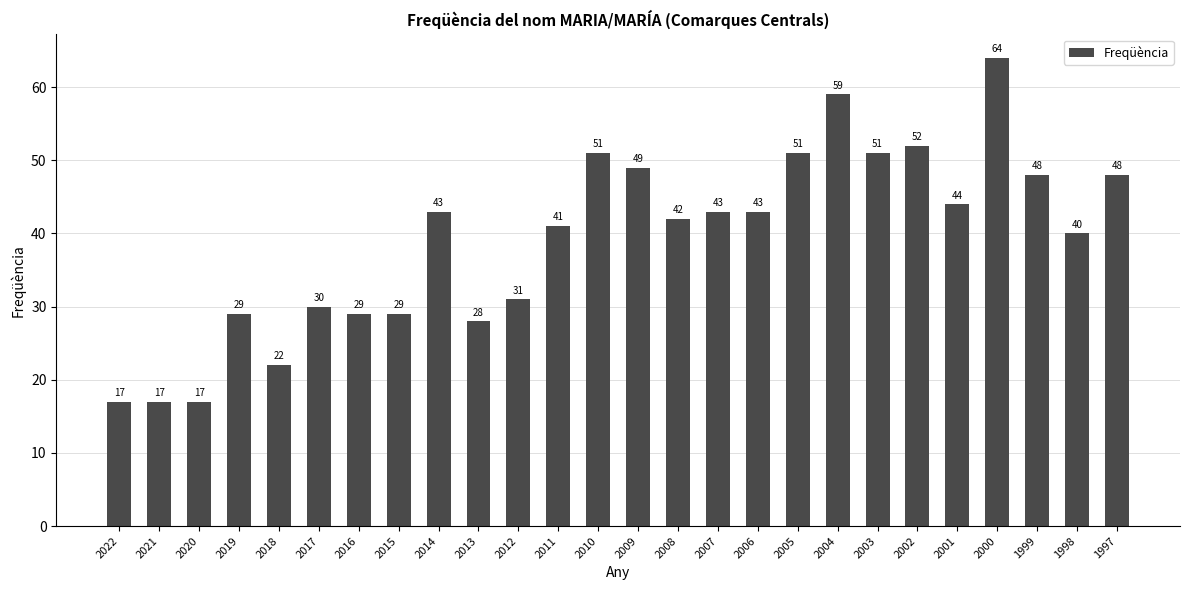

Is it true that the value at 2001 is 44?

True